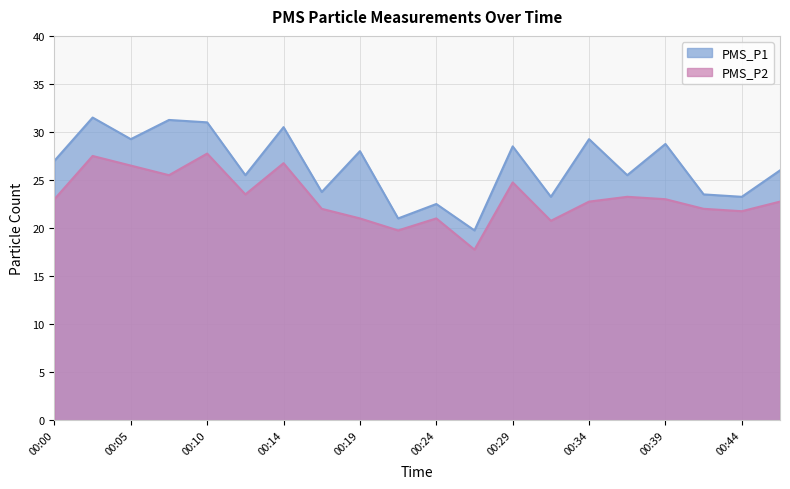

The PMS_P1 series shows 19.8 at 00:27. True or false?

True